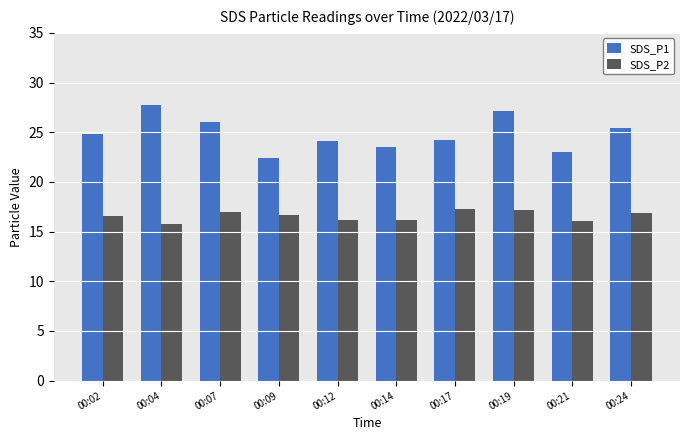

Which series changed the most between 00:09 and 00:14?

SDS_P1